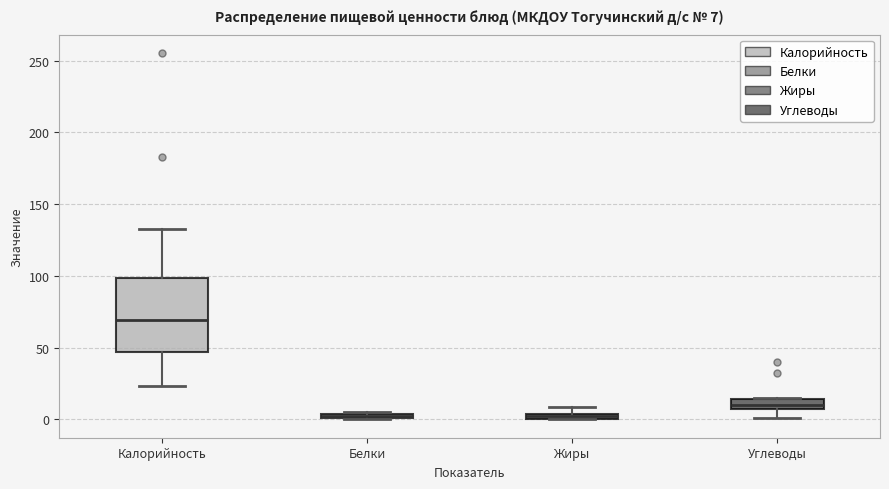

Which box has the highest median line?

Калорийность